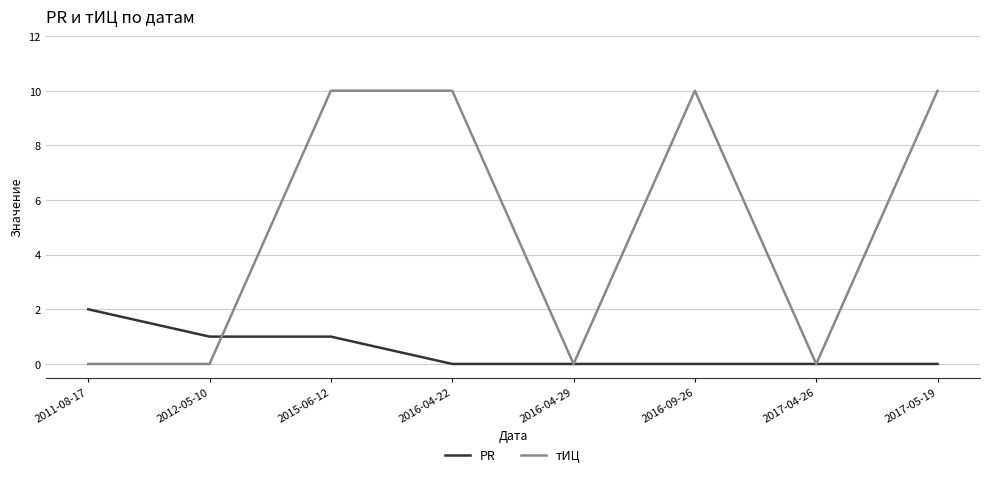

Which series has the largest total across all categories?

тИЦ